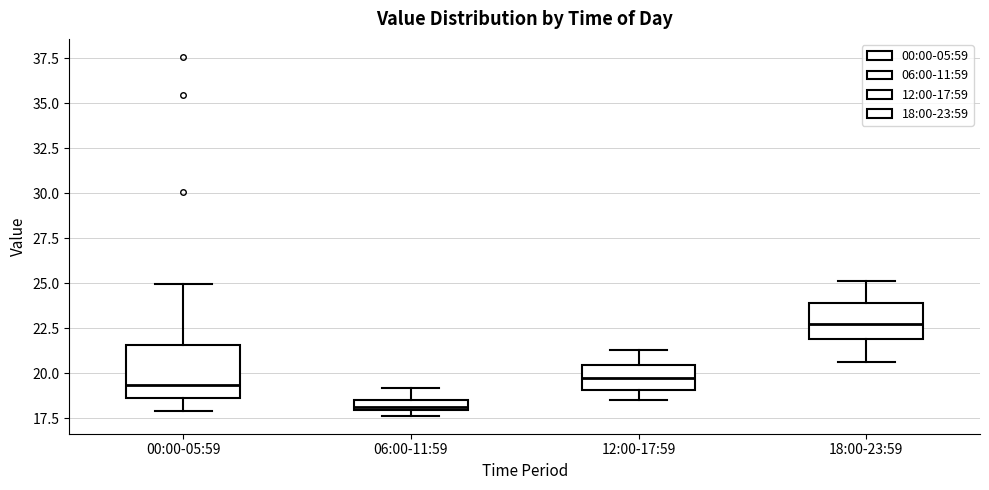

Comparing the boxes themselves (not the whiskers), which one is the tallest?

00:00-05:59